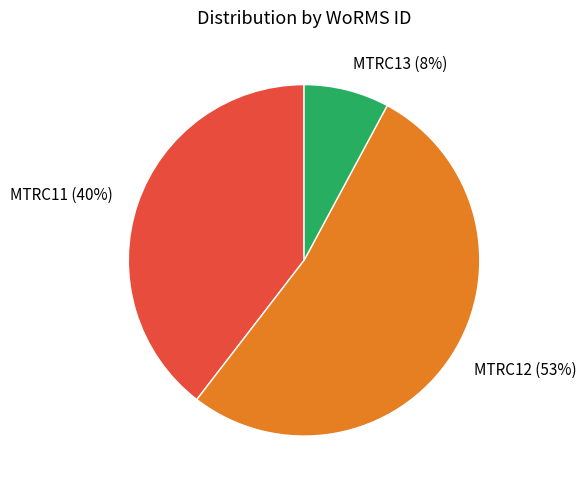

What is the ratio of the value at MTRC11 to the value at MTRC13?

5.0